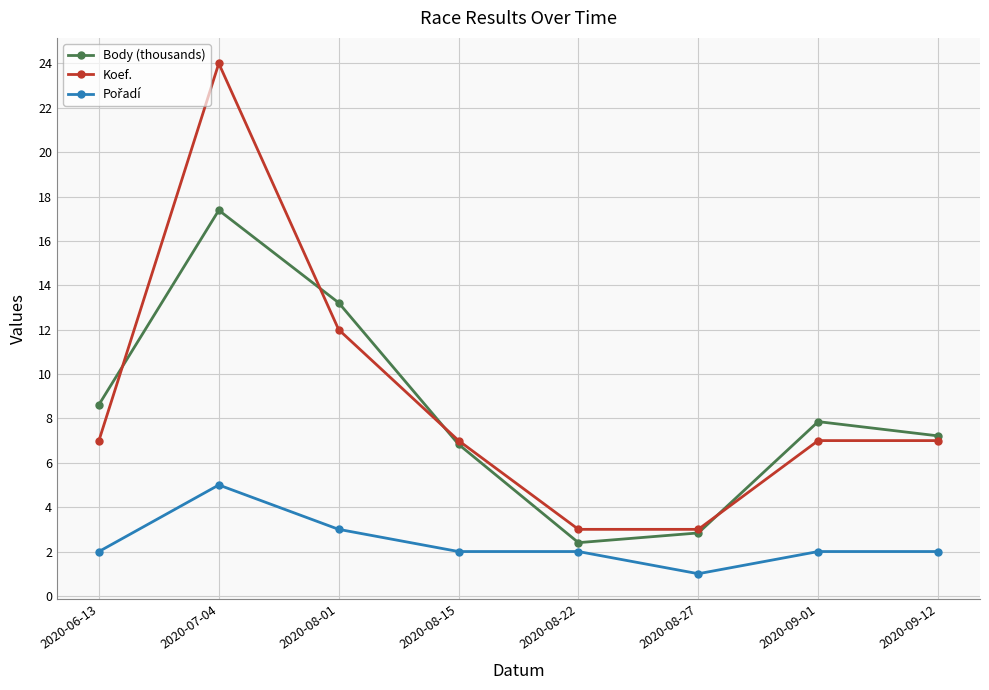

At which category does the chart reach its minimum across all series?

2020-08-27